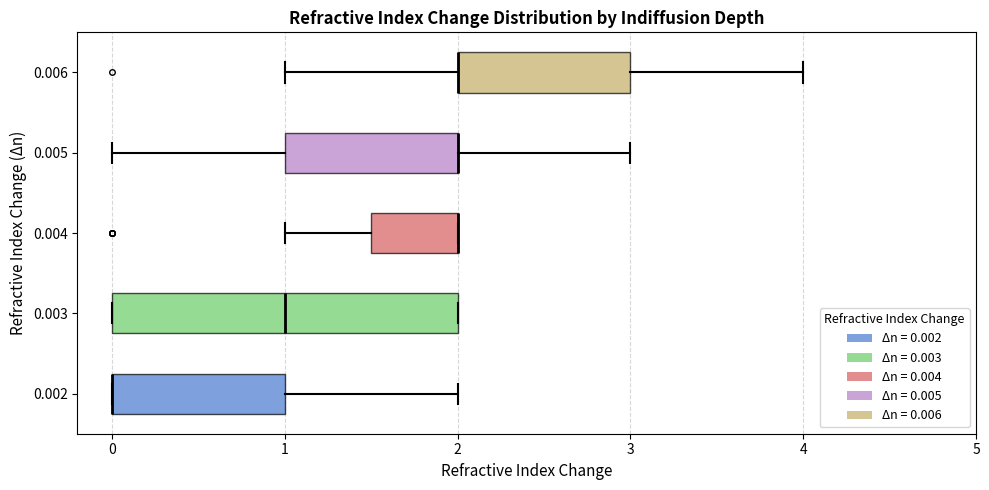

Reading bottom to top, transcribe this box plot: for each box, give where its median line is, the range the box spans, and where its two whiskers end, as read against the x-axis. The values are not printed on the chart, so give them approximately, as read against the axis.

0.002: median 0.0 (drawn on the box's left edge), box 0.0 to 1.0, whiskers 0.0 to 2.0
0.003: median 1.0, box 0.0 to 2.0, whiskers 0.0 to 2.0
0.004: median 2.0 (drawn on the box's right edge), box 1.5 to 2.0, whiskers 1.0 to 2.0
0.005: median 2.0 (drawn on the box's right edge), box 1.0 to 2.0, whiskers 0.0 to 3.0
0.006: median 2.0 (drawn on the box's left edge), box 2.0 to 3.0, whiskers 1.0 to 4.0